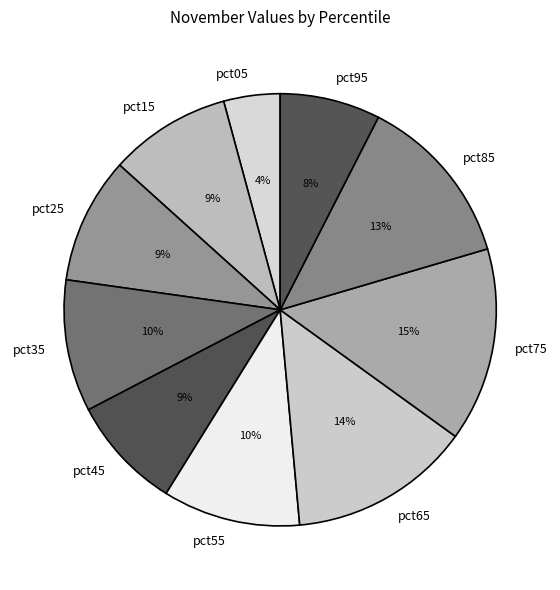

Is there any slice that represents more than half of the pie?

No